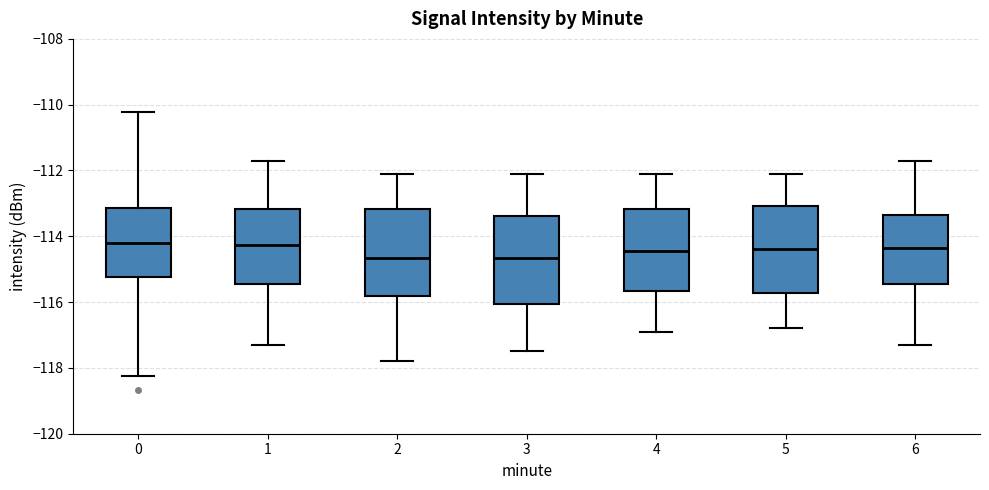

Reading left to right, read every box against the y-axis: the position of its median line, the range the box covers, and the ends of its whiskers. The values are not printed on the chart, so give them approximately, as read against the axis.

0: median -114.2, box -115.2 to -113.2, whiskers -118.2 to -110.2
1: median -114.2, box -115.4 to -113.2, whiskers -117.2 to -111.6
2: median -114.6, box -115.8 to -113.2, whiskers -117.8 to -112.0
3: median -114.6, box -116.0 to -113.4, whiskers -117.4 to -112.0
4: median -114.4, box -115.6 to -113.2, whiskers -116.8 to -112.0
5: median -114.4, box -115.8 to -113.0, whiskers -116.8 to -112.0
6: median -114.4, box -115.4 to -113.4, whiskers -117.2 to -111.6